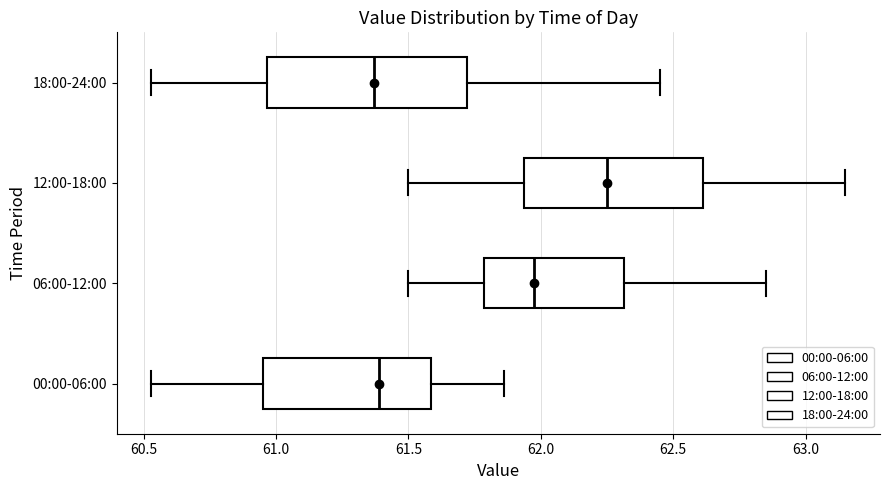

Reading bottom to top, read every box against the x-axis: the position of its median line, the range the box covers, and the ends of its whiskers. The values are not printed on the chart, so give them approximately, as read against the axis.

00:00-06:00: median 61.40, box 60.95 to 61.60, whiskers 60.55 to 61.85
06:00-12:00: median 62.00, box 61.80 to 62.30, whiskers 61.50 to 62.85
12:00-18:00: median 62.25, box 61.95 to 62.60, whiskers 61.50 to 63.15
18:00-24:00: median 61.35, box 60.95 to 61.70, whiskers 60.55 to 62.45